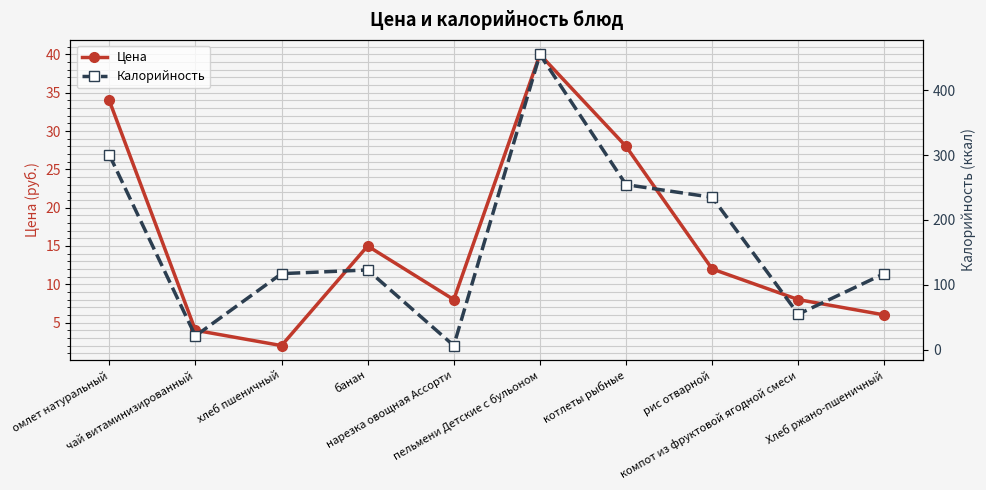

How many interior local peaks does the Калорийность series have?

2